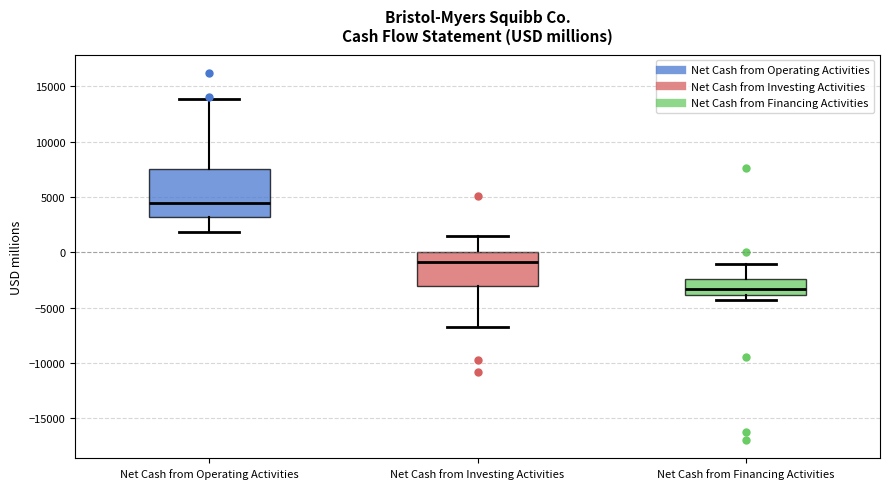

Reading left to right, read every box against the y-axis: the position of its median line, the range the box covers, and the ends of its whiskers. The values are not printed on the chart, so give them approximately, as read against the axis.

Net Cash from Operating Activities: median 4500, box 3000 to 7500, whiskers 2000 to 14000
Net Cash from Investing Activities: median -1000, box -3000 to 0, whiskers -6500 to 1500
Net Cash from Financing Activities: median -3500, box -4000 to -2500, whiskers -4500 to -1000